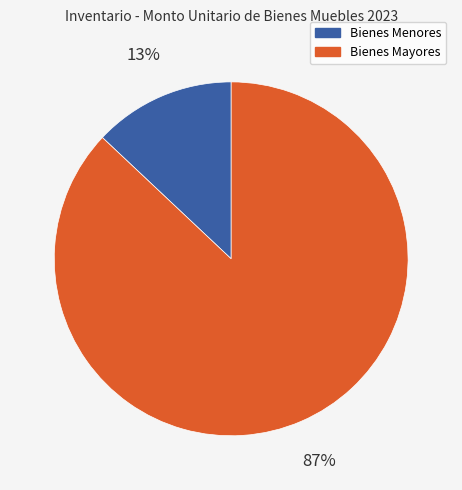

Does any single category account for the majority?

Yes